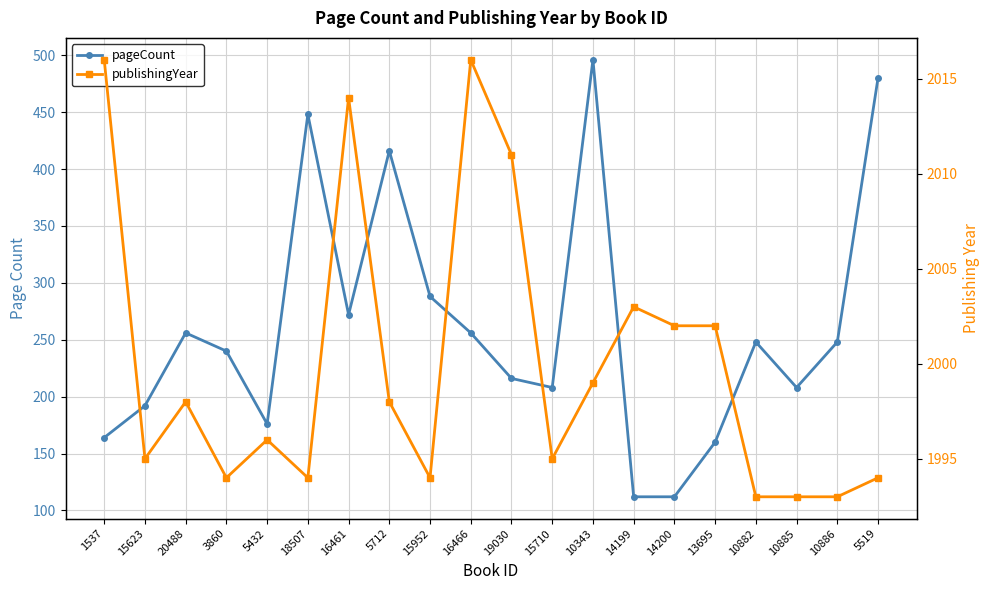

Is it true that pageCount equals 248 at 10882?

True